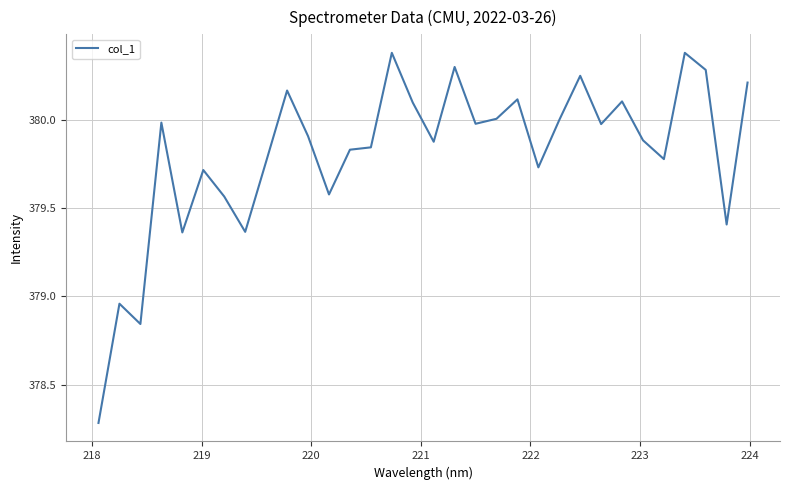

True or false: there are more than 1 points higher than both neighbors.

True